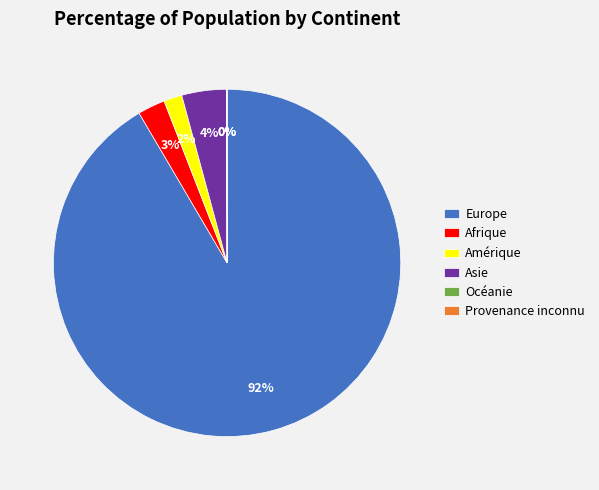

To the nearest percent, what portion does Amérique represent?

2%